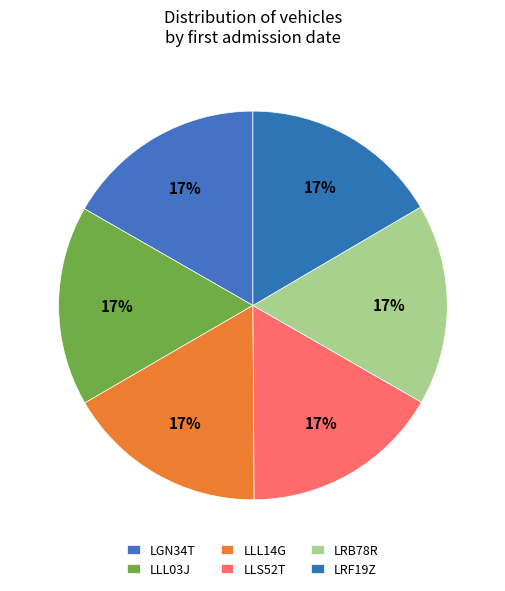

Rank the categories by value from highest to lowest.

LRB78R, LLL14G, LGN34T, LLL03J, LLS52T, LRF19Z